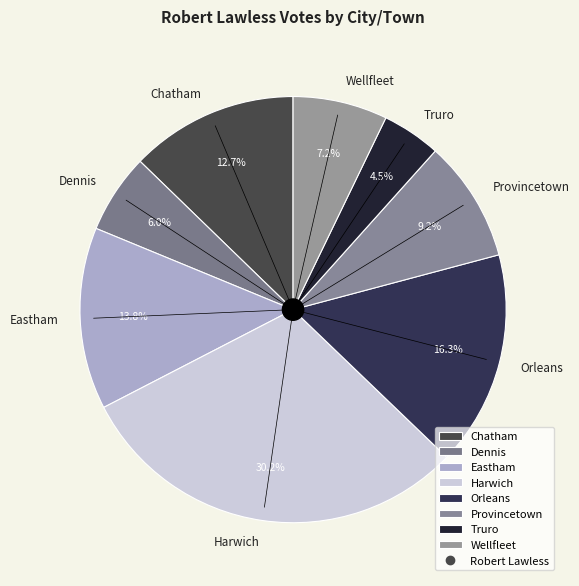

Between Harwich and Orleans, which is larger?

Harwich